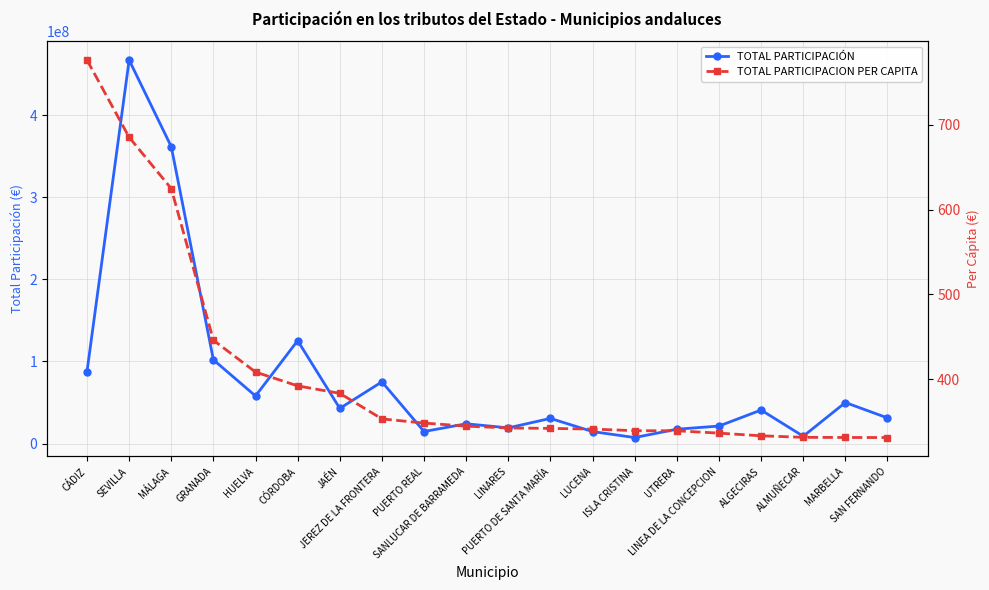

Which label corresponds to the smallest value in the chart?

SAN FERNANDO